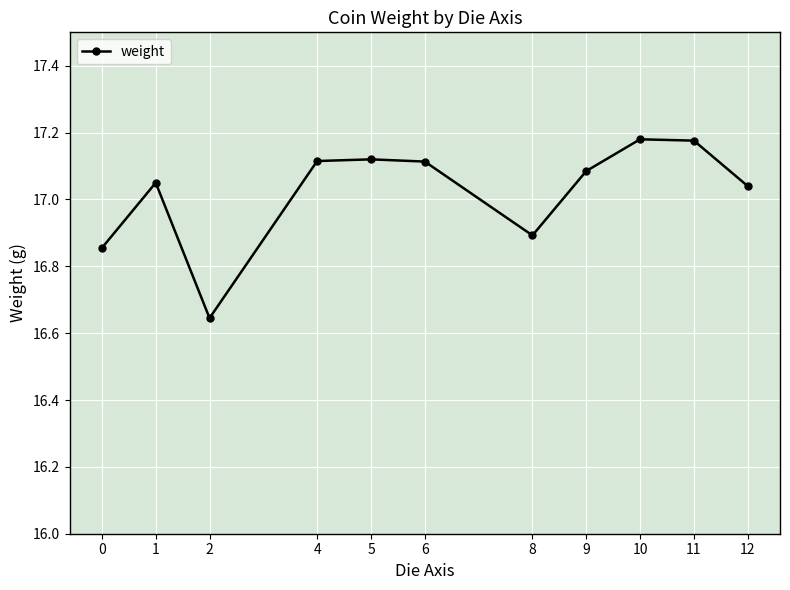

Between 4 and 2, which is larger?

4